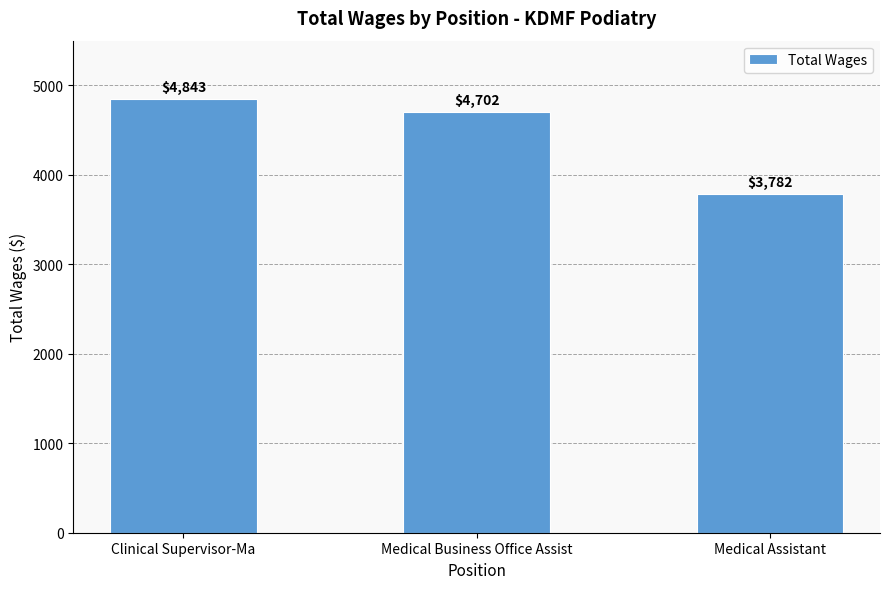

Reading right to left, extract all data points from this chart.

3782	4702	4843